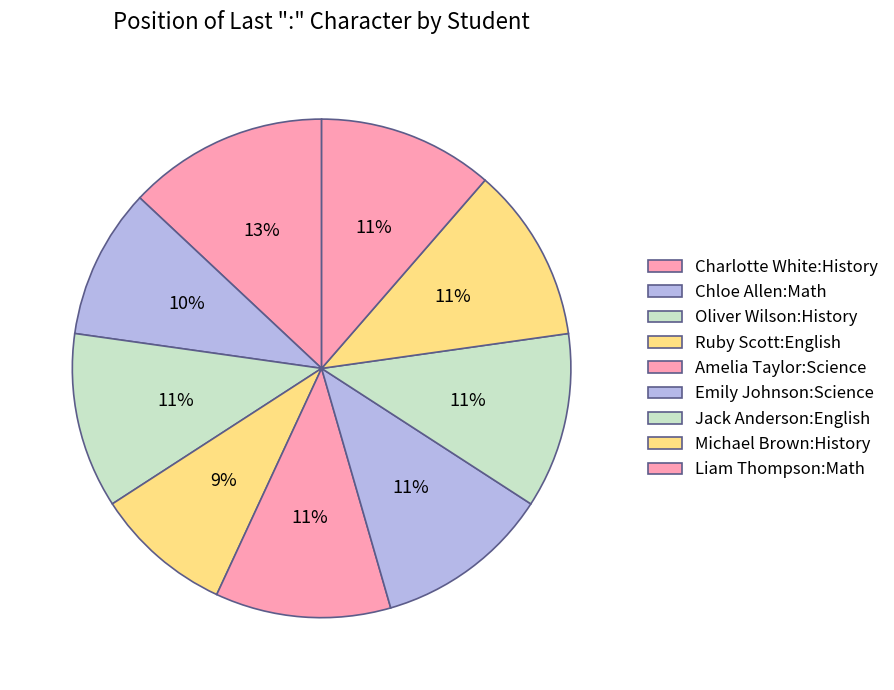

How many slices are in this pie chart?

9